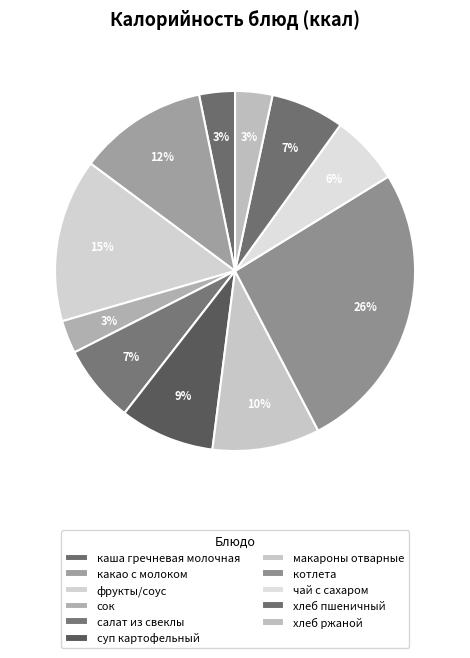

What is the change in value from фрукты/соус to хлеб ржаной?

-137.4